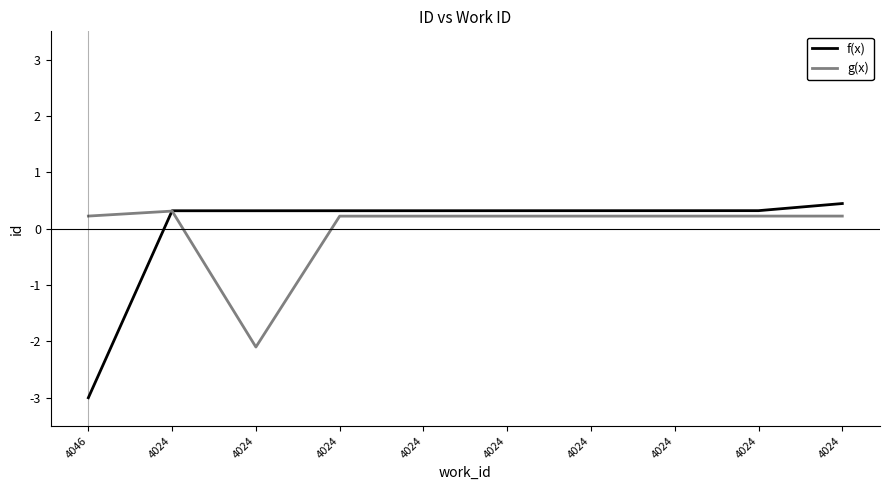

Between which two adjacent categories do f(x) and g(x) first intersect?

4046 and 4024